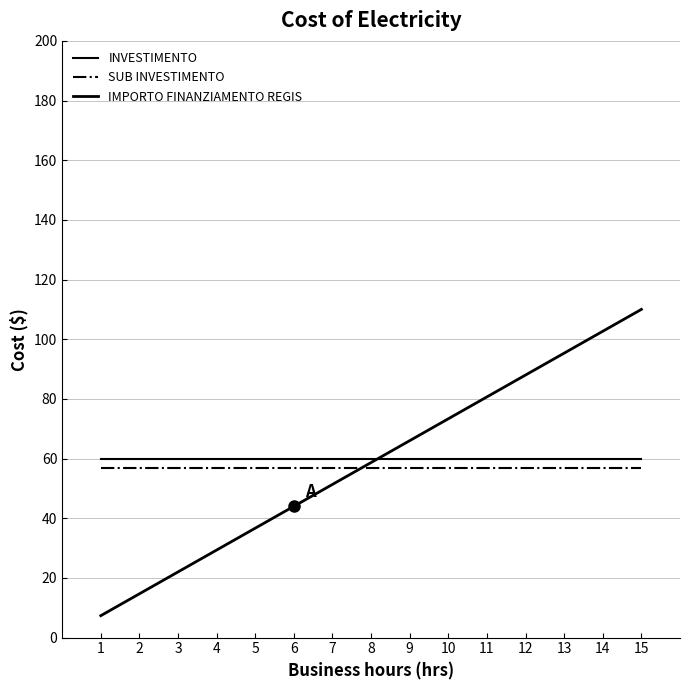

How many times do SUB INVESTIMENTO and IMPORTO FINANZIAMENTO REGIS cross each other?

1